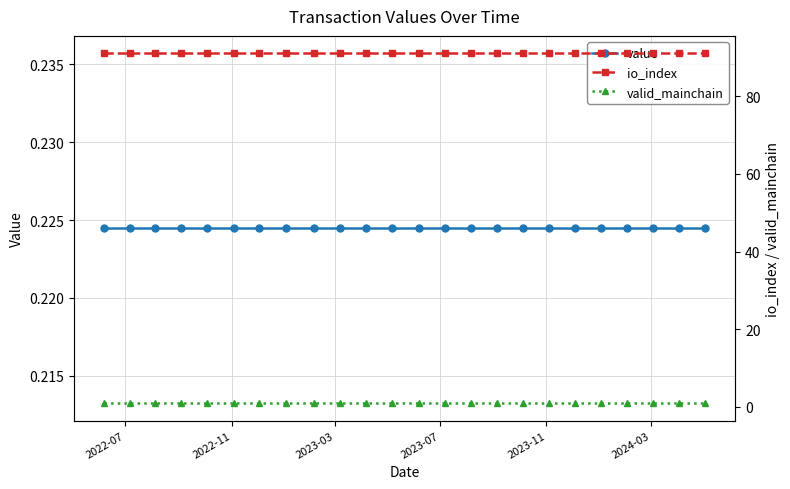

True or false: value and valid_mainchain intersect in this chart.

False